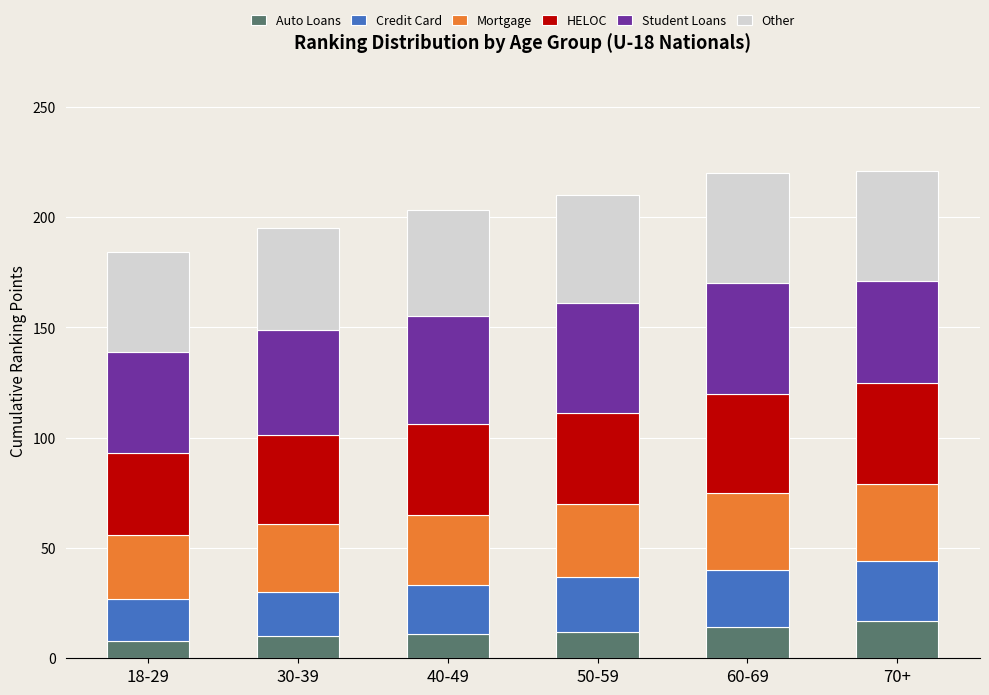

How many bars are there in total?

6